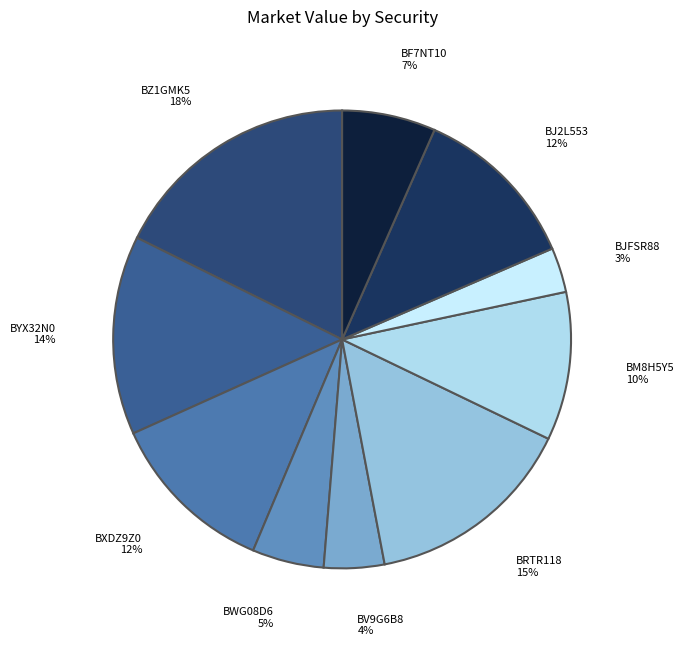

Is it true that BZ1GMK5 is 18% of the pie?

True